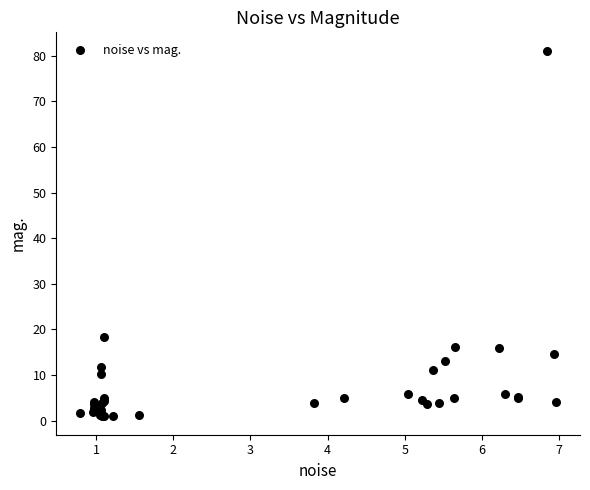

What Y value in the scatter plot is closest to 41?

18.4